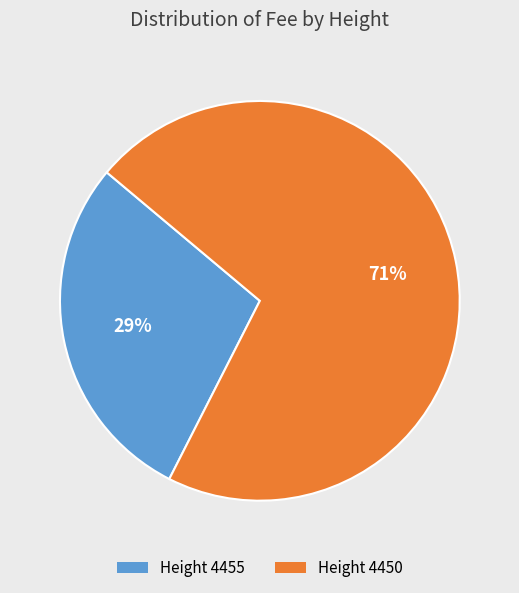

Is there a majority slice in this chart?

Yes